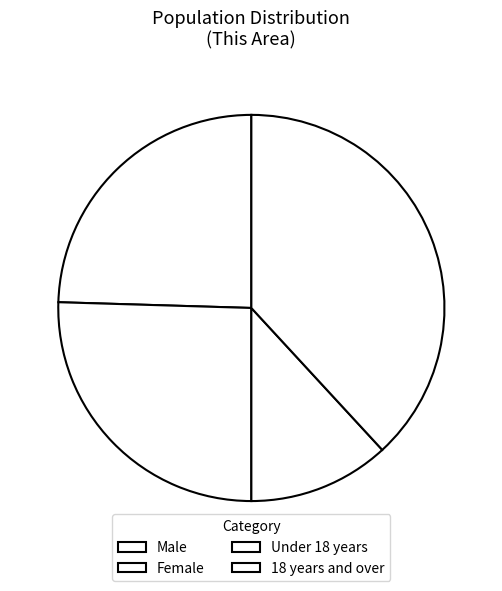

Is it true that Male is 10% of the pie?

False